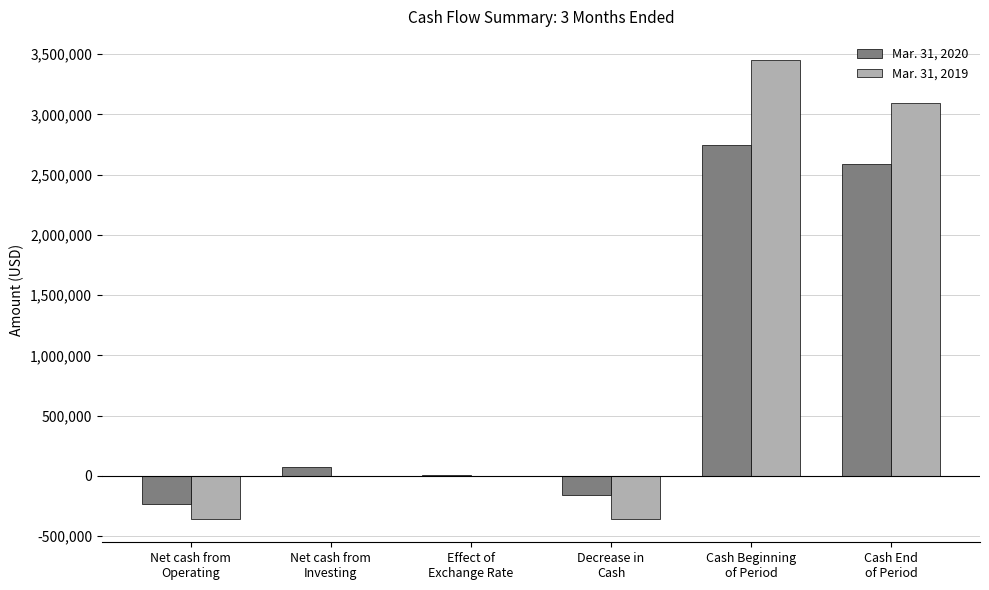

How many distinct data groups are displayed?

2